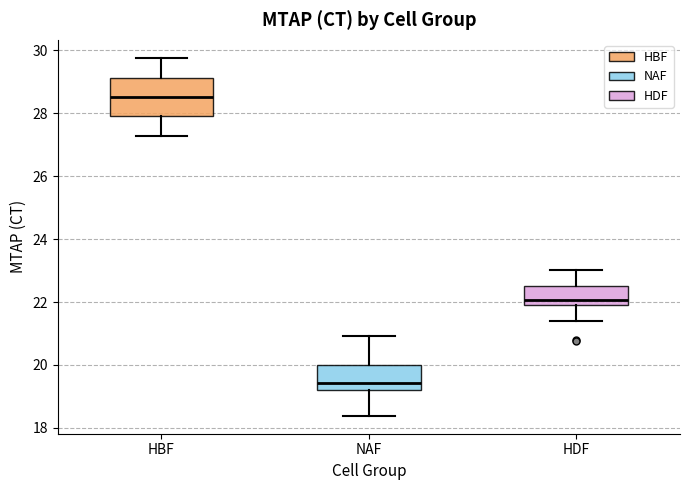

Which box has the lowest median line?

NAF